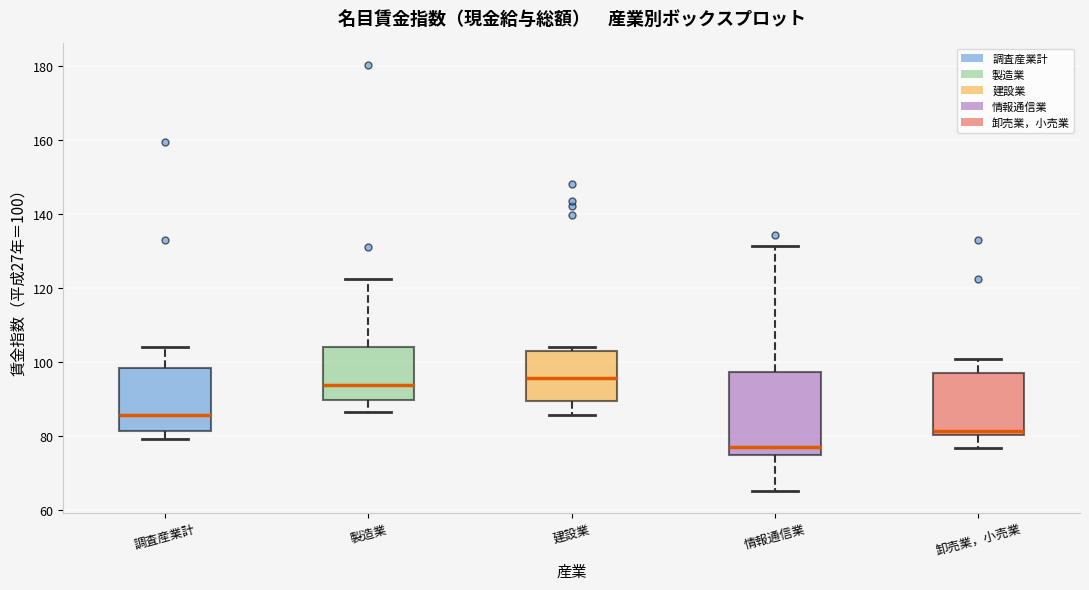

Where is the lower edge of the box for 建設業 on the y-axis? The values are not printed on the chart, so give them approximately, as read against the axis.

90